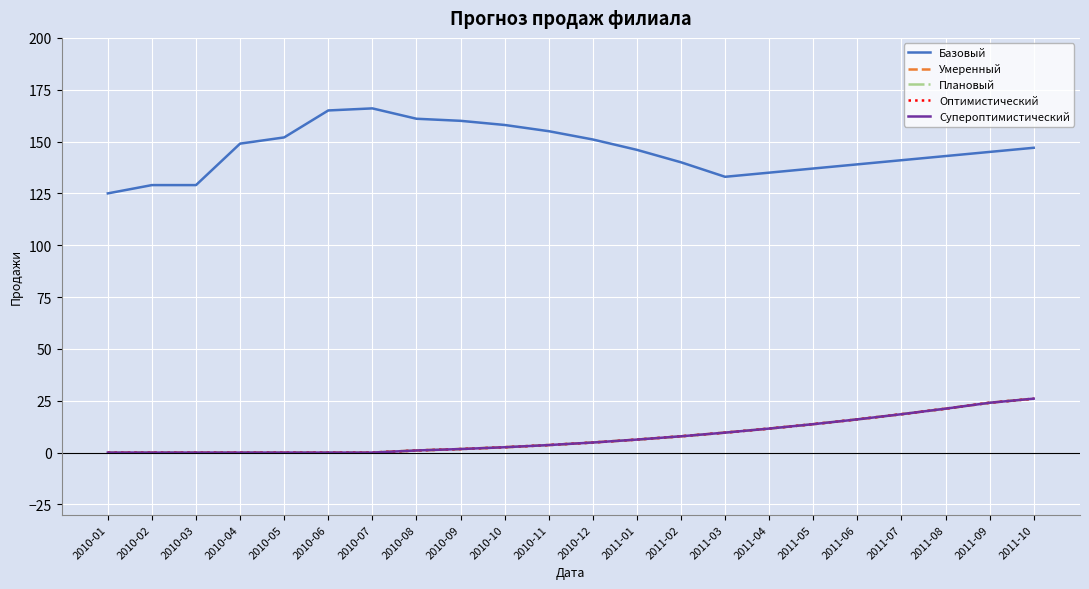

At which category does the chart reach its minimum across all series?

2010-01